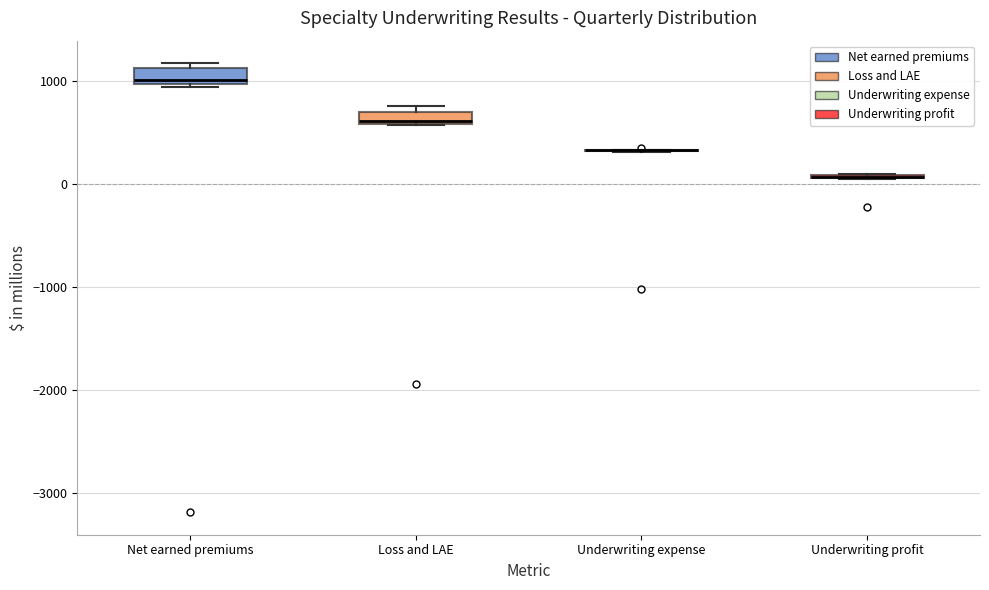

Where is the upper edge of the box for Net earned premiums on the y-axis? The values are not printed on the chart, so give them approximately, as read against the axis.

1100